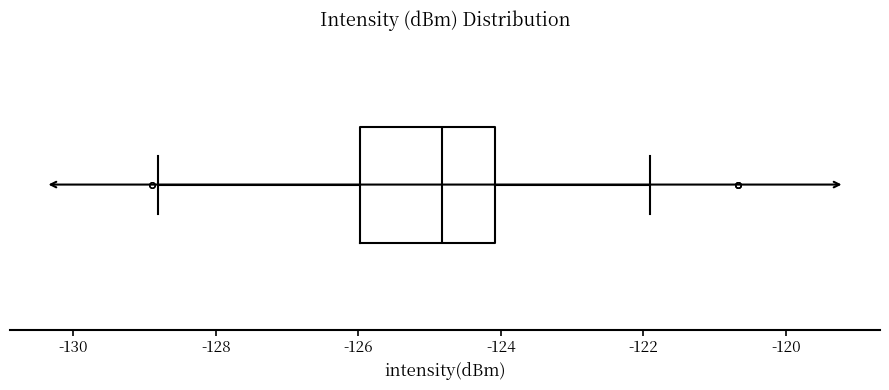

Read this box plot against the x-axis: the position of the median line, the range covered by the box, and the ends of both whiskers. The values are not printed on the chart, so give them approximately, as read against the axis.

median -124.8, box -126.0 to -124.0, whiskers -128.8 to -122.0